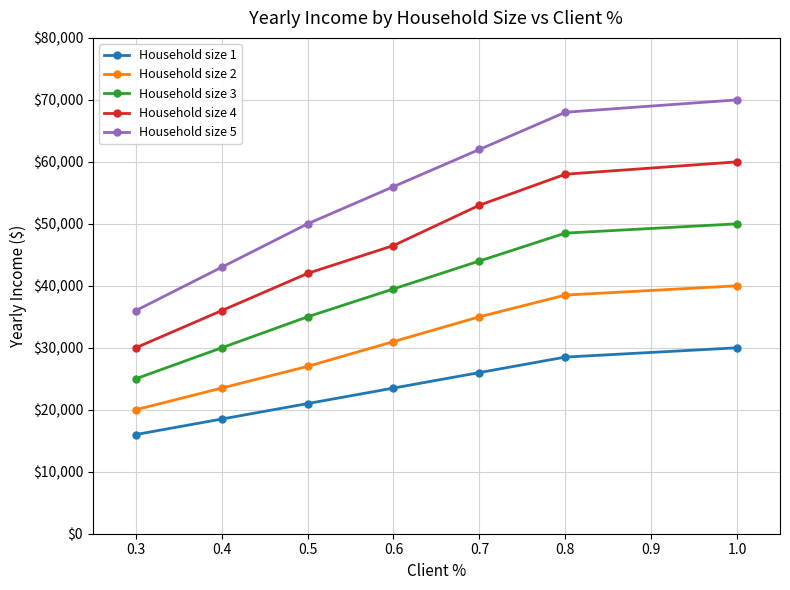

What are all the series names shown in the legend?

Household size 1, Household size 2, Household size 3, Household size 4, Household size 5